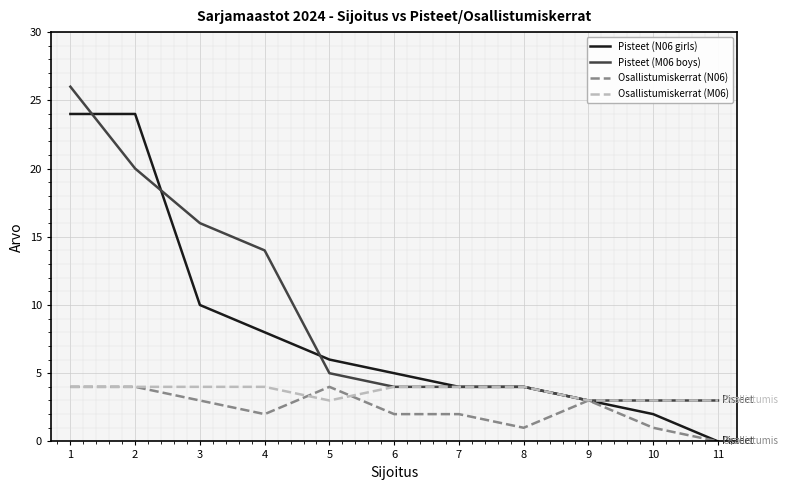

How many positive values does the Pisteet (N06 girls) series have?

10